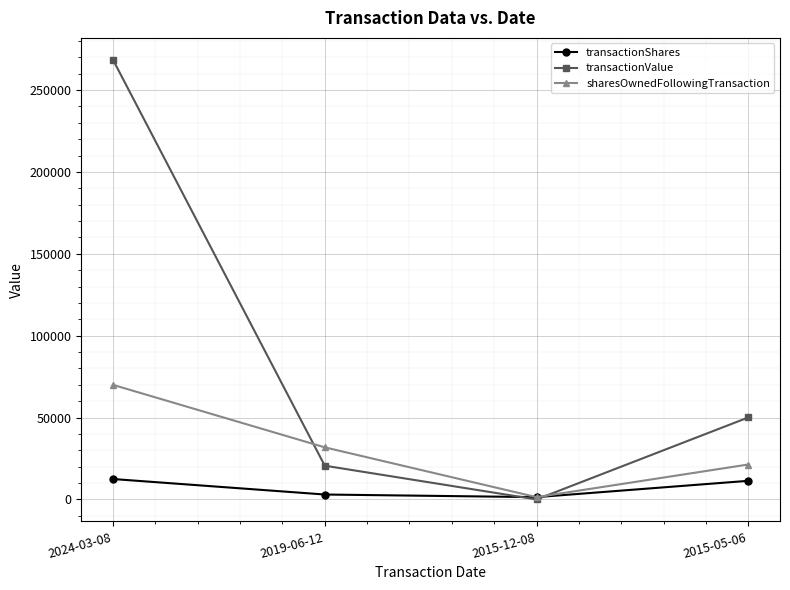

At which label does transactionShares first exceed 11360?

2024-03-08